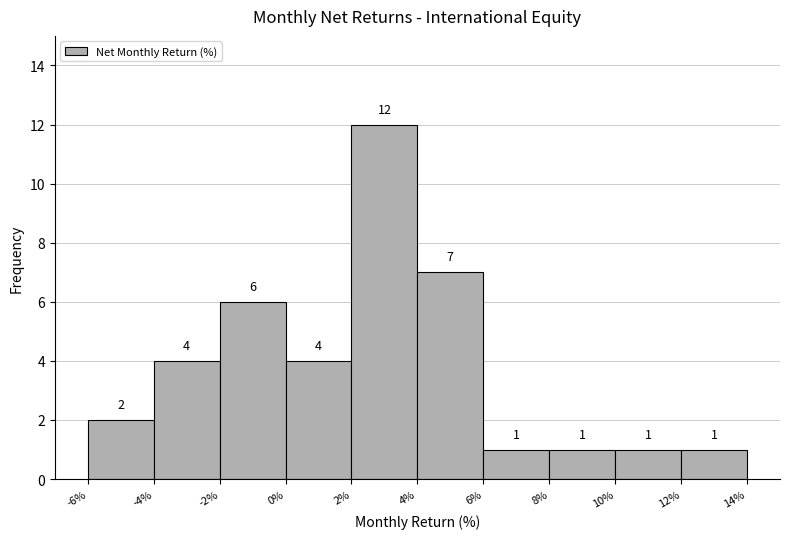

What is the height of the bar covering 0% to 2% on the x-axis?

4